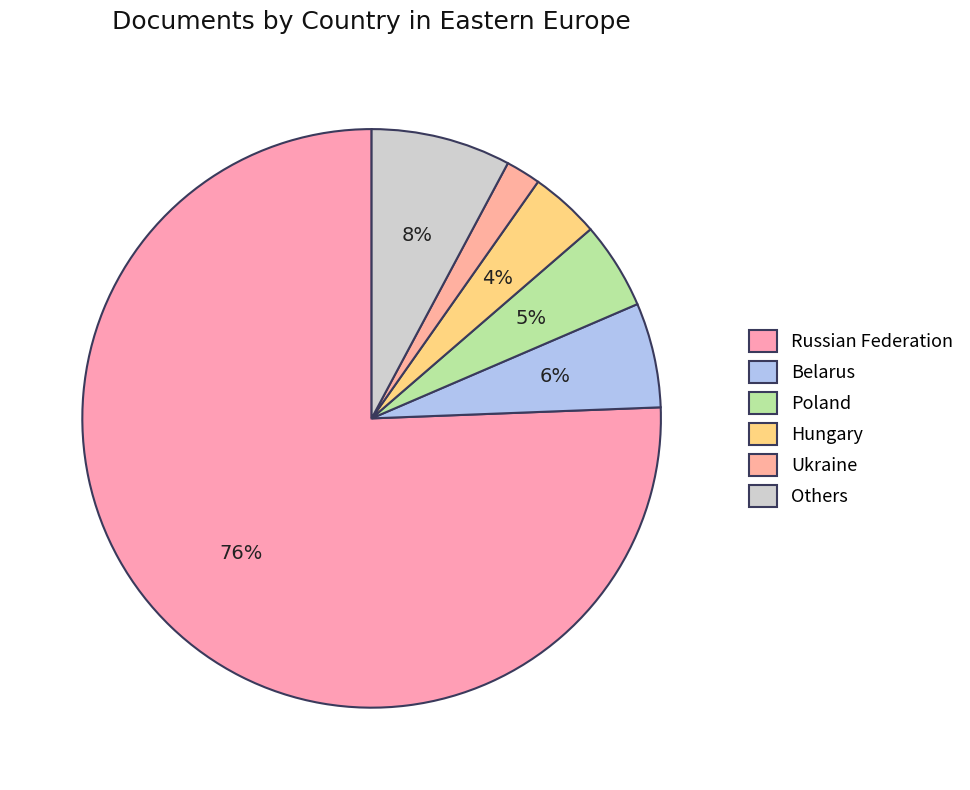

Rank the categories by value from highest to lowest.

Russian Federation, Others, Belarus, Poland, Hungary, Ukraine